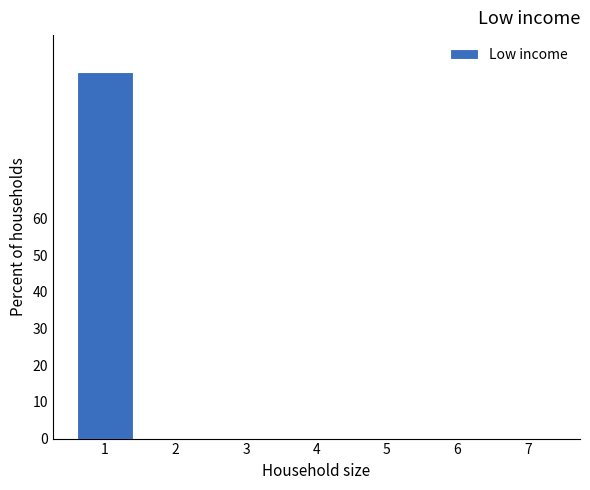

Reading left to right, list all the values displayed in this chart.

1=100	2=0	3=0	4=0	5=0	6=0	7=0